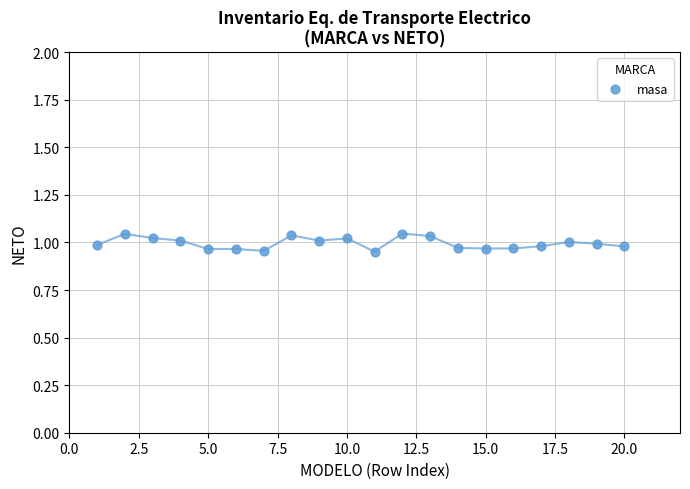

What is the range of X values (max minus min)?

19.0